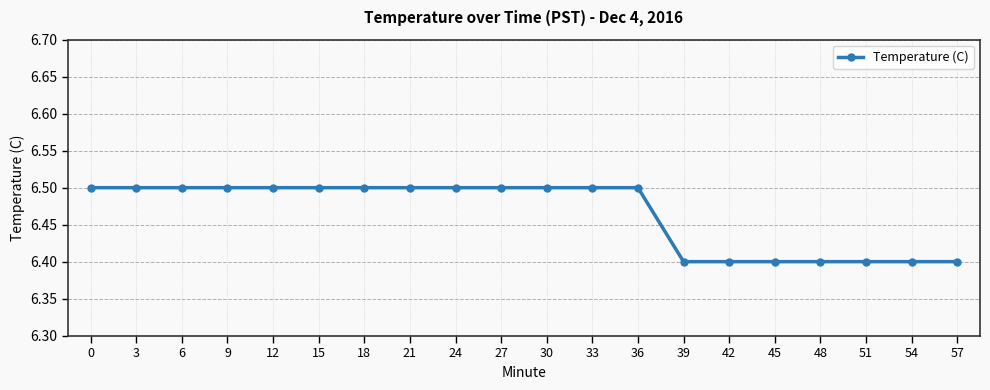

What is the value of the 9th point from the left?

6.5